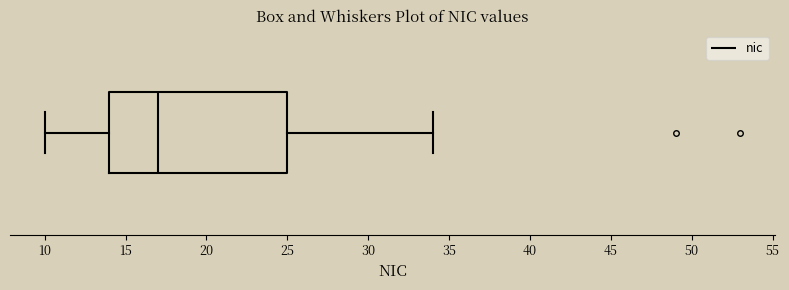

Where does the median line of the box sit on the x-axis? The values are not printed on the chart, so give them approximately, as read against the axis.

17